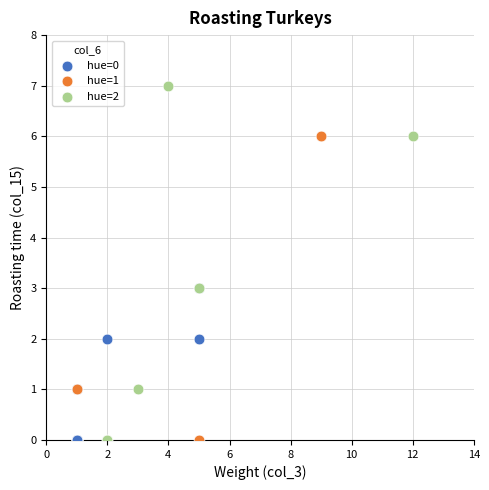

Which series has the widest spread of Y values?

hue=2